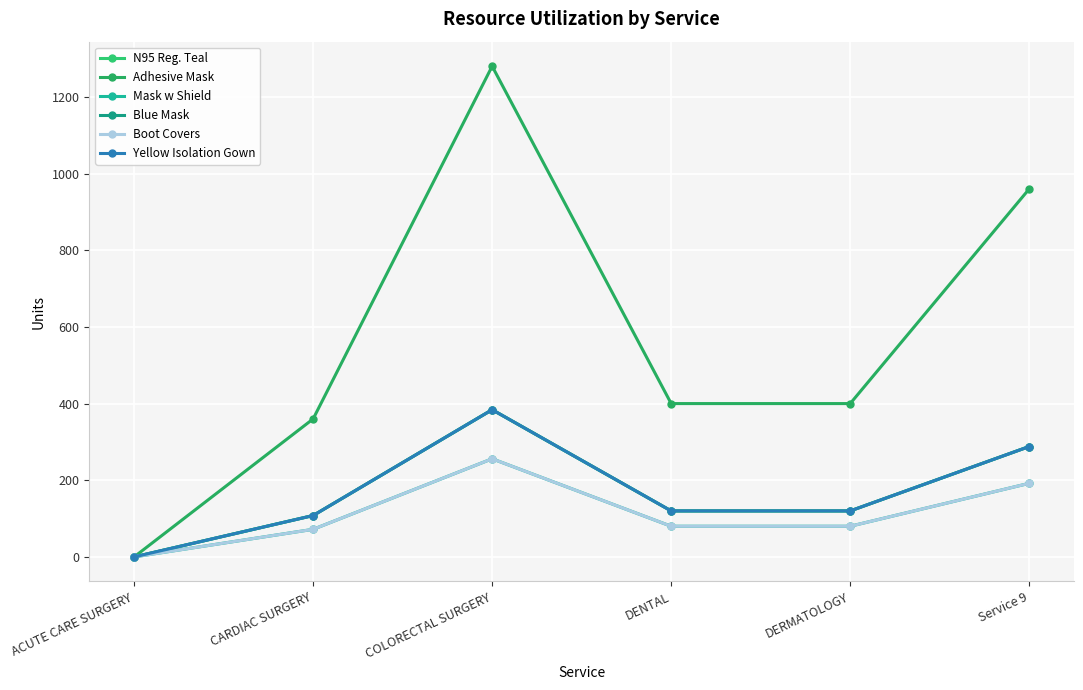

In Yellow Isolation Gown, how many points are higher than both neighbors (excluding endpoints)?

1